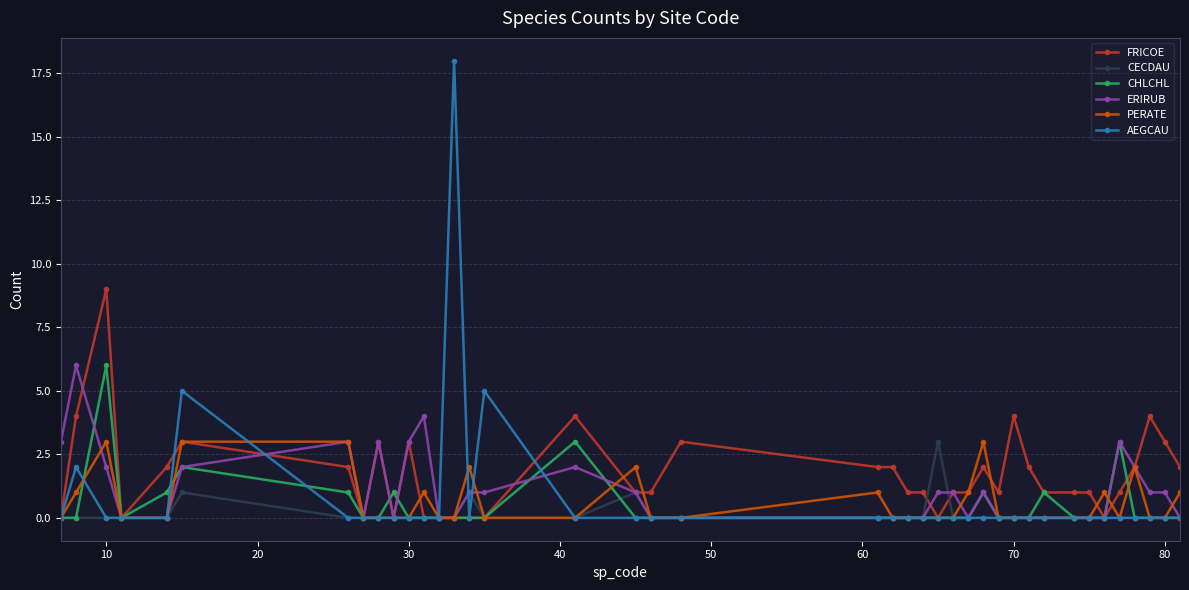

Does the chart display data point markers on the line(s)?

Yes